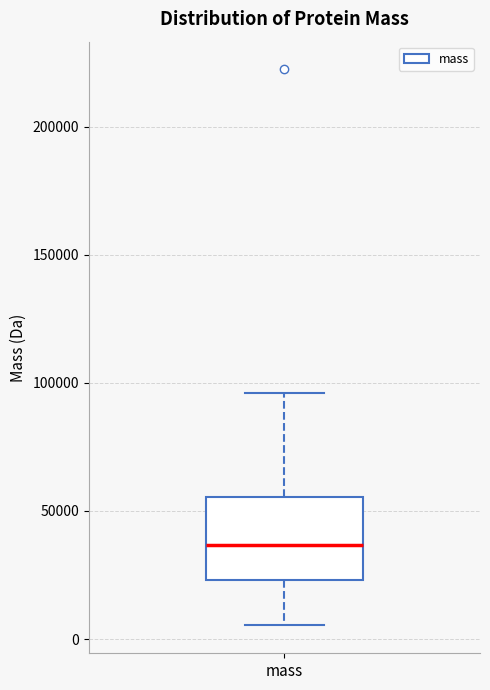

Transcribe this box plot: give where the median line is, the range the box spans, and where the two whiskers end, as read against the y-axis. The values are not printed on the chart, so give them approximately, as read against the axis.

median 35000, box 25000 to 55000, whiskers 5000 to 95000